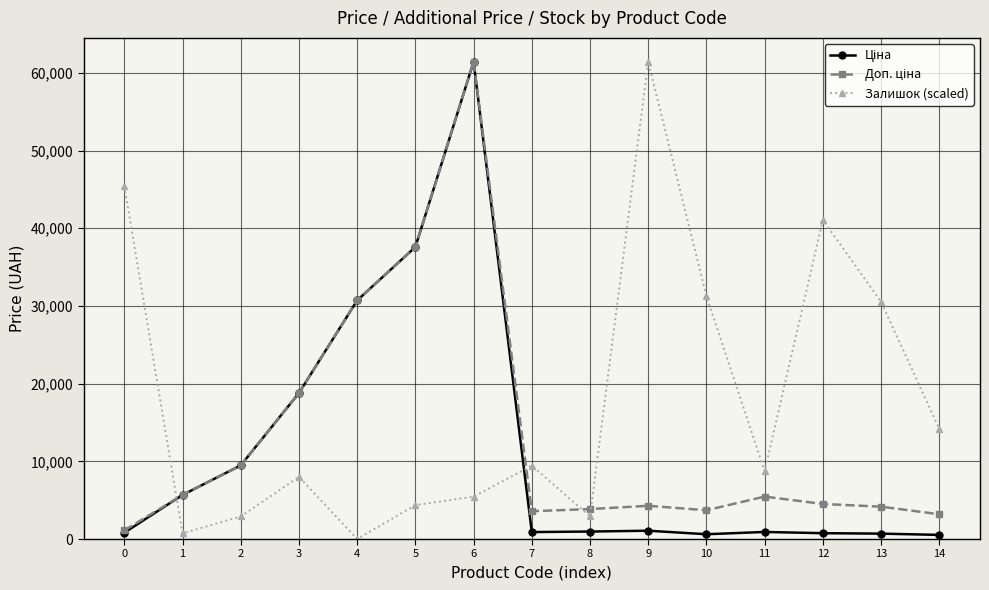

Which series changed the most between 11 and 13?

Залишок (scaled)